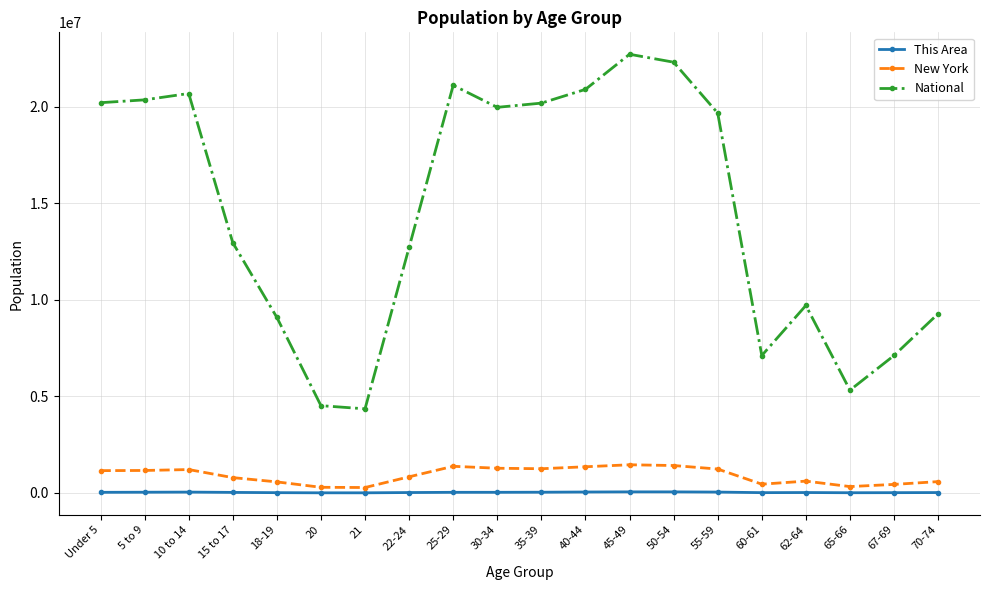

At how many categories does at least one series exceed 14847324?

10